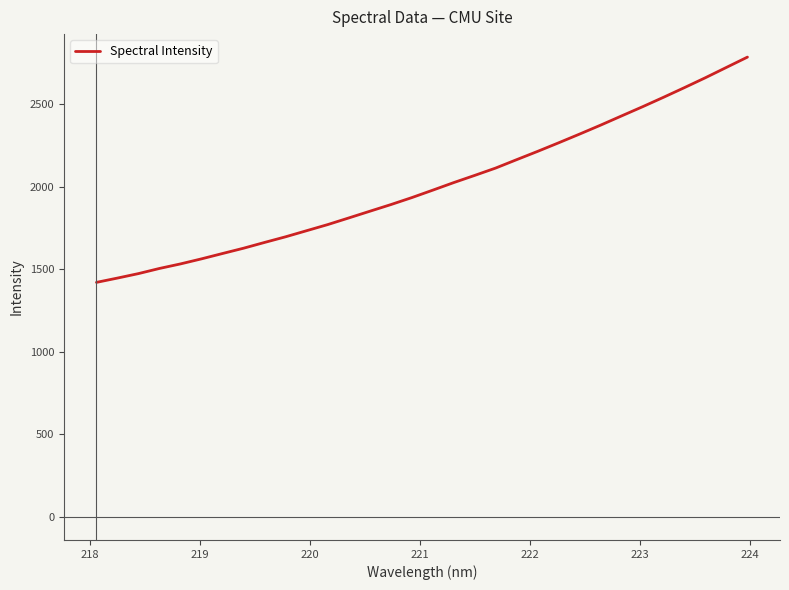

What is the difference between the maximum and minimum values?

1364.9